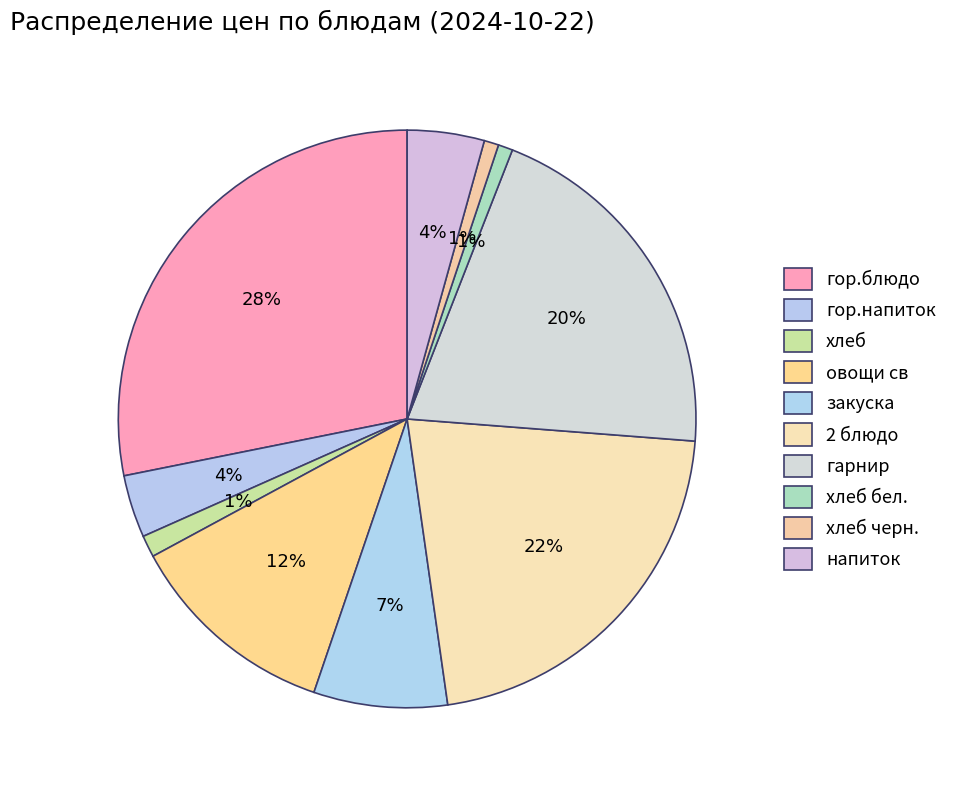

Does закуска represent more than half of the total?

No